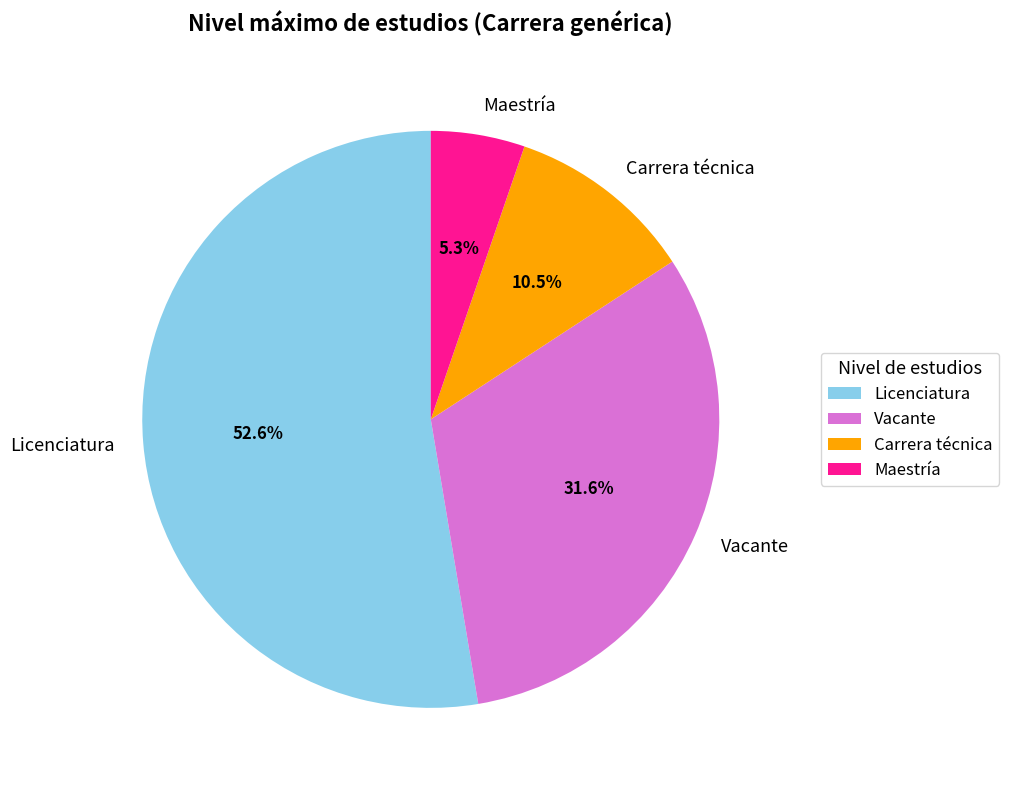

To the nearest percent, what percentage of the pie is Licenciatura?

53%